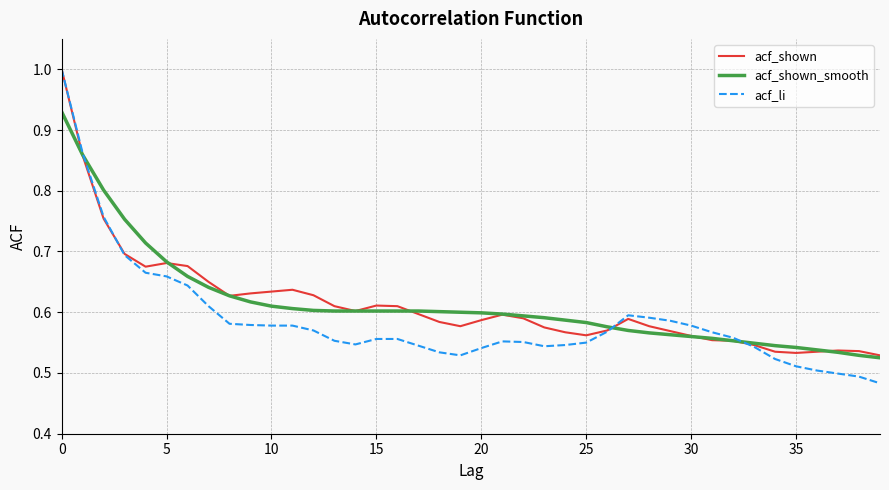

What is the maximum value for acf_li?

1.0